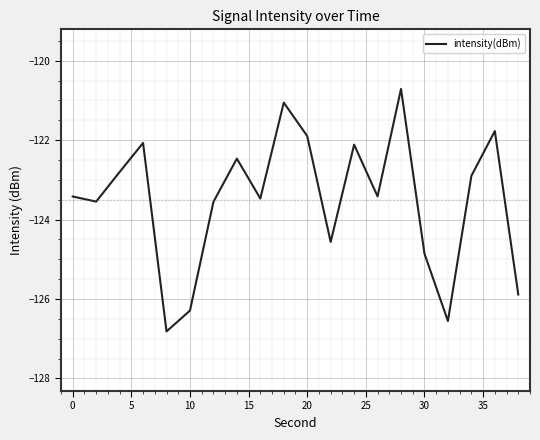

What is the difference between the maximum and minimum values?

6.1